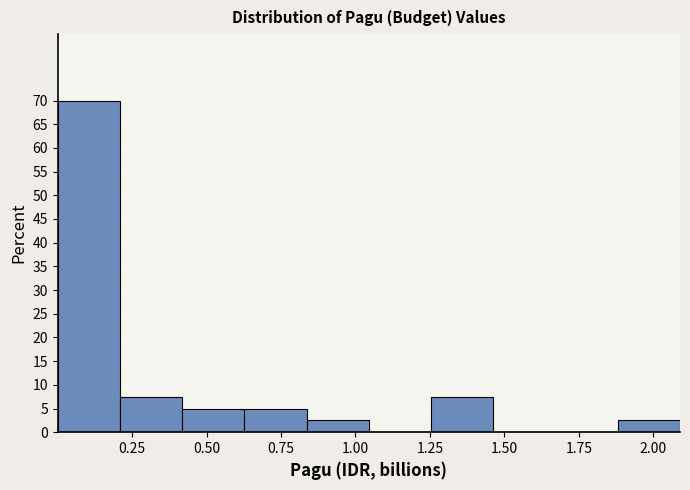

Reading left to right, list every bar in this chart as the range it spans on the x-axis followed by its height. Neither the bar edges nor the heights are printed on the chart, so give them approximately, as read against the axes.

0.00 to 0.20: 70.0
0.20 to 0.40: 7.5
0.40 to 0.65: 5.0
0.65 to 0.85: 5.0
0.85 to 1.05: 2.5
1.05 to 1.25: 0
1.25 to 1.45: 7.5
1.45 to 1.65: 0
1.65 to 1.90: 0
1.90 to 2.10: 2.5